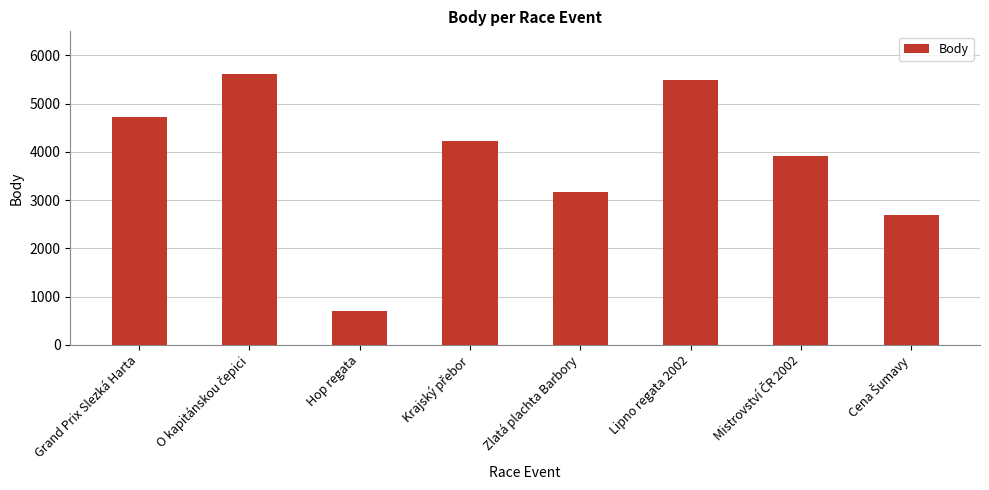

What is the value of the 1st bar from the left?

4721